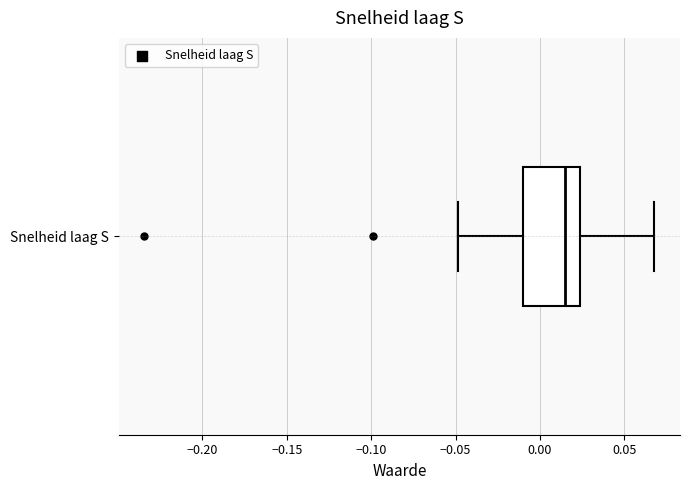

Transcribe this box plot: give where the median line is, the range the box spans, and where the two whiskers end, as read against the x-axis. The values are not printed on the chart, so give them approximately, as read against the axis.

median 0.015, box -0.010 to 0.025, whiskers -0.050 to 0.070